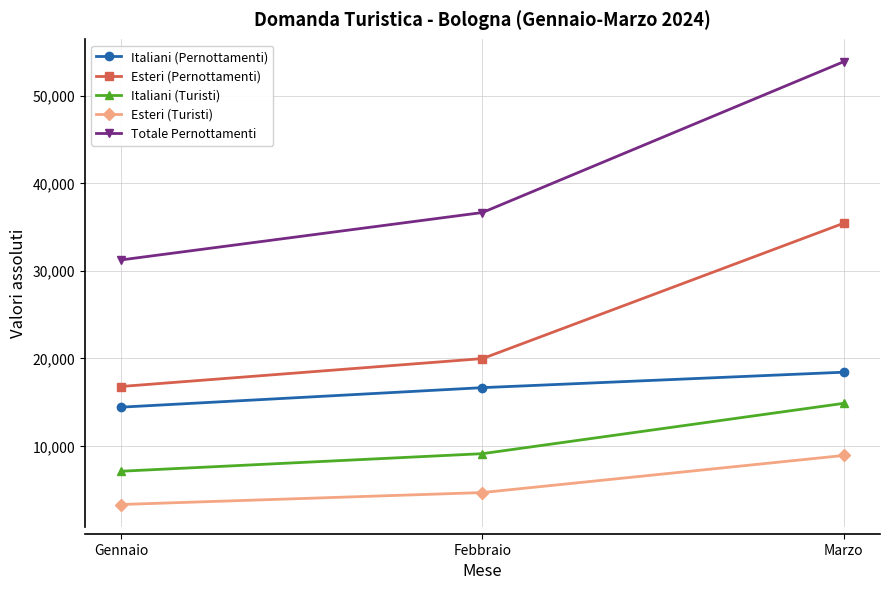

Is the value of Esteri (Turisti) at Marzo greater than the value of Italiani (Pernottamenti) at Gennaio?

No